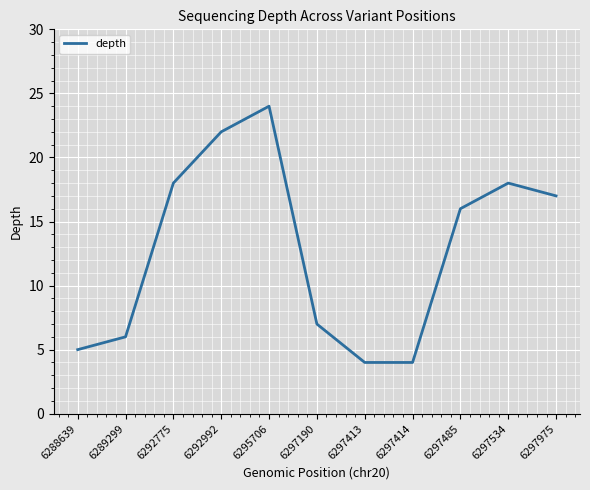

What is the minimum value shown in the chart?

4